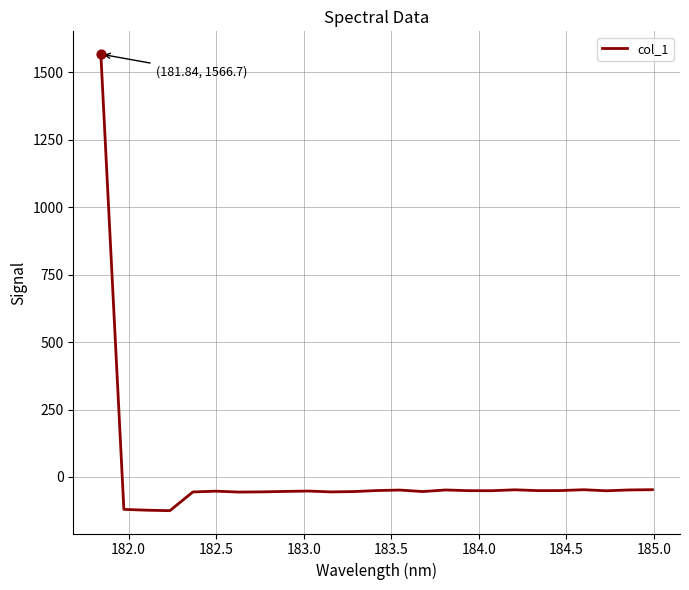

What is the greatest value displayed?

1566.7